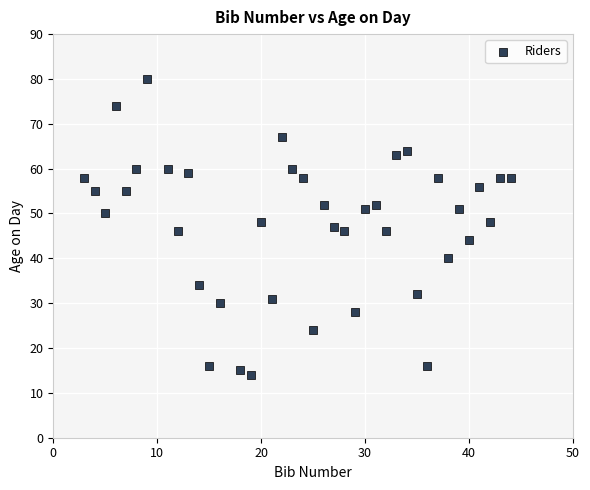

What is the range of Y values (max minus min)?

66